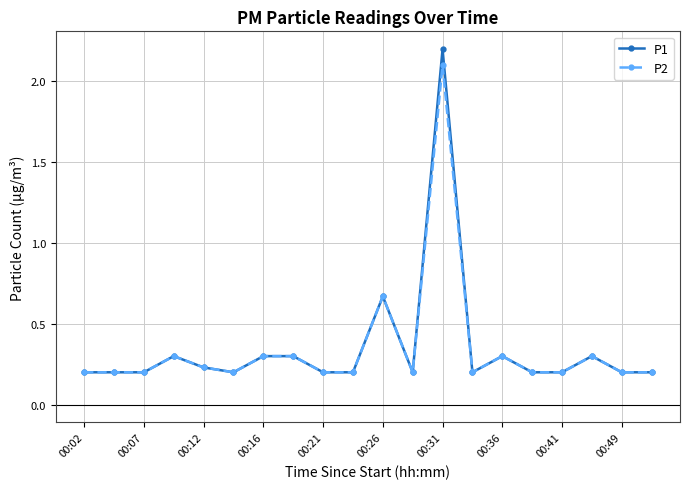

List the series in order of their peak value, highest first.

P1, P2